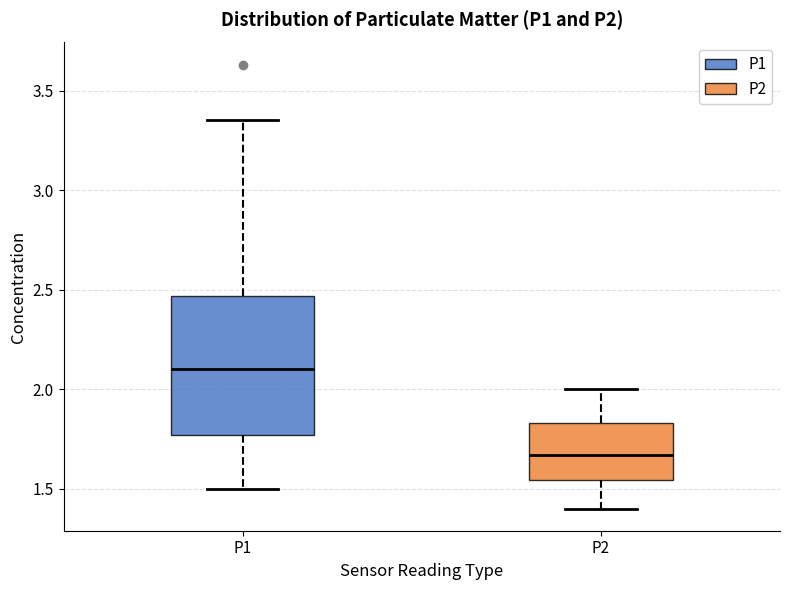

Reading left to right, read every box against the y-axis: the position of its median line, the range the box covers, and the ends of its whiskers. The values are not printed on the chart, so give them approximately, as read against the axis.

P1: median 2.10, box 1.75 to 2.45, whiskers 1.50 to 3.35
P2: median 1.65, box 1.55 to 1.85, whiskers 1.40 to 2.00